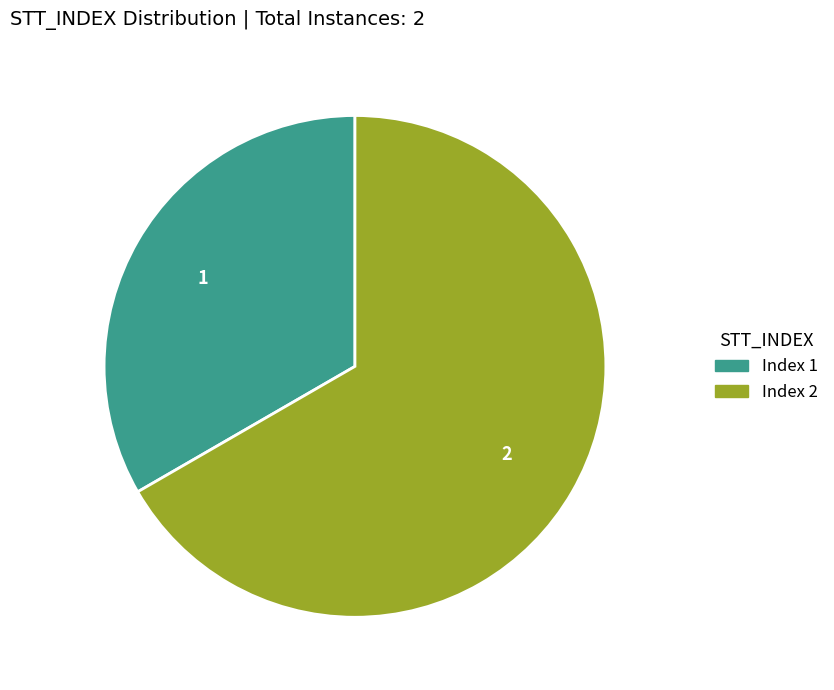

Combined, do 2 and 1 account for over 50%?

Yes